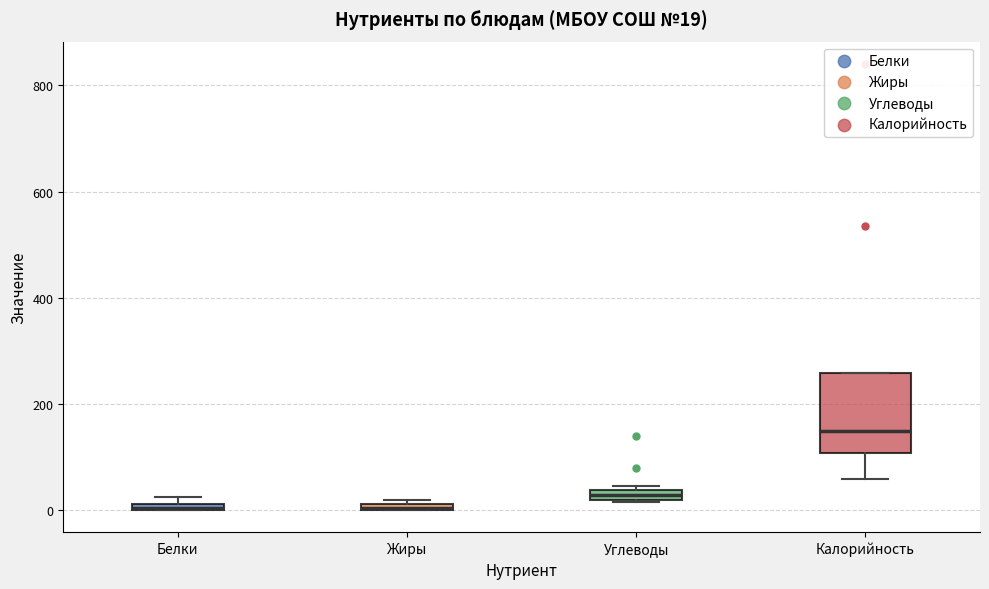

Which box is the tallest, from its lower edge to its upper edge?

Калорийность